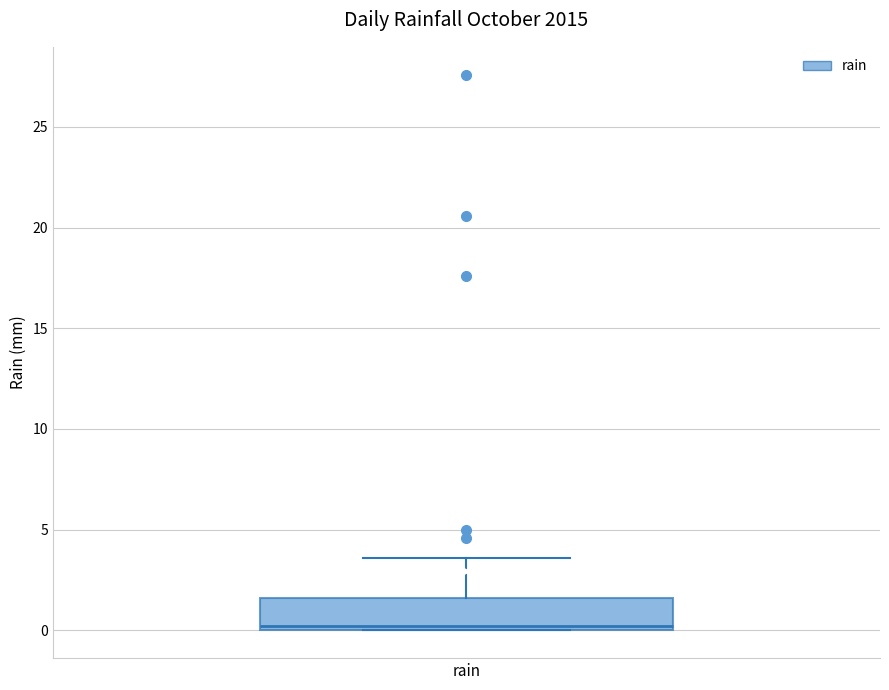

Read this box plot against the y-axis: the position of the median line, the range covered by the box, and the ends of both whiskers. The values are not printed on the chart, so give them approximately, as read against the axis.

median 0.0 (just above the box's lower edge), box 0.0 to 1.5, whiskers 0.0 to 3.5